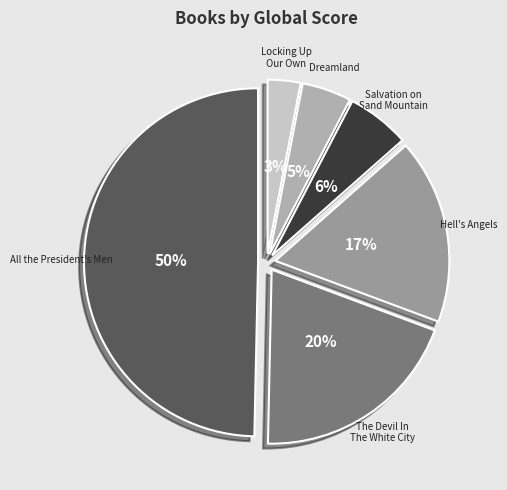

How many segments does this pie chart have?

6